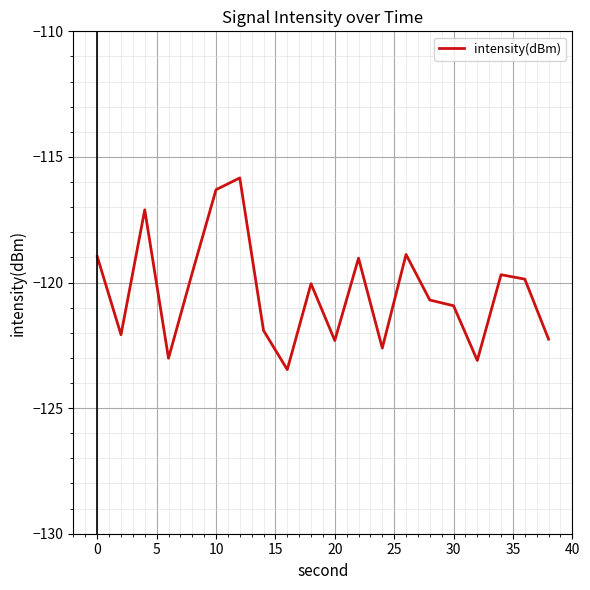

What is the difference between the maximum and minimum values?

7.6